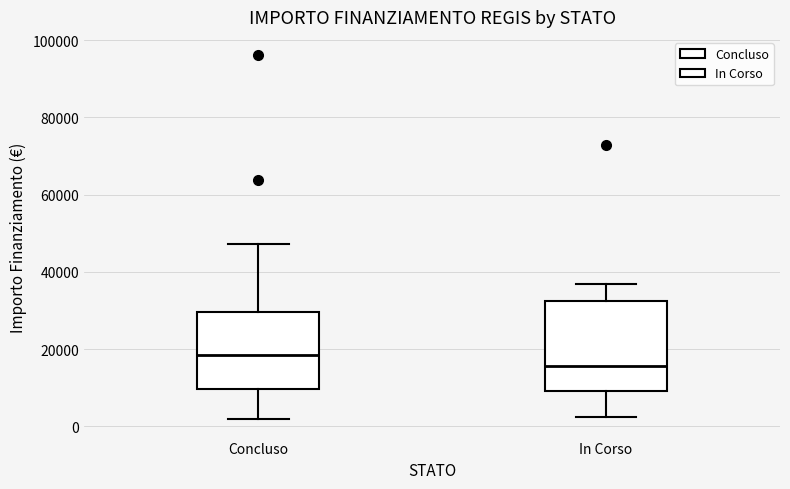

Reading left to right, read every box against the y-axis: the position of its median line, the range the box covers, and the ends of its whiskers. The values are not printed on the chart, so give them approximately, as read against the axis.

Concluso: median 18000, box 10000 to 30000, whiskers 2000 to 48000
In Corso: median 16000, box 10000 to 32000, whiskers 2000 to 36000